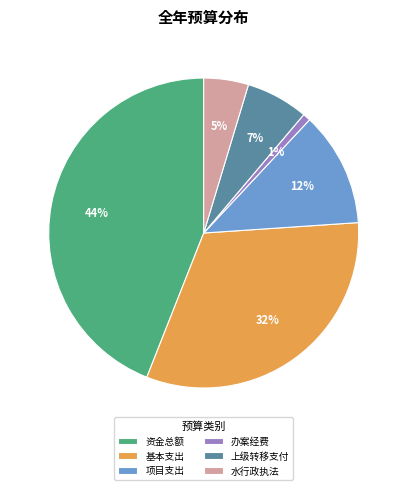

Which has a higher value, 资金总额 or 项目支出?

资金总额